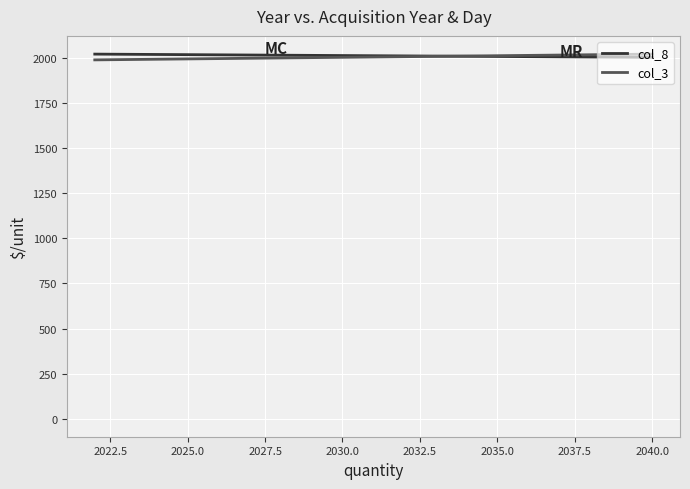

What is the maximum value shown in the chart?

2022.0